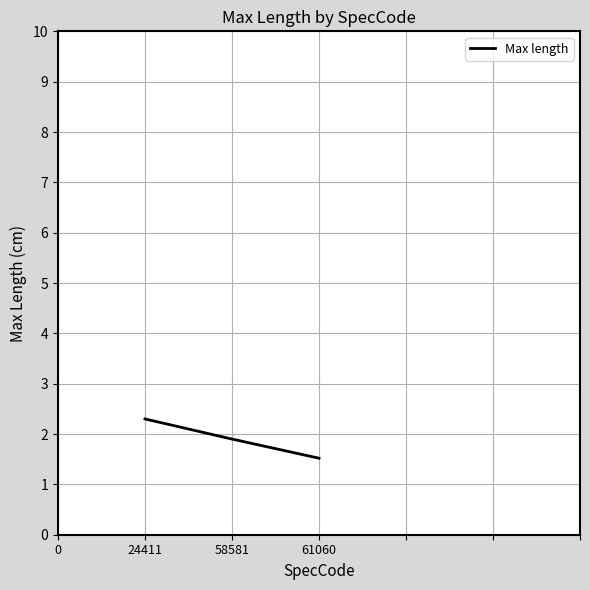

List the labels in order of value, largest first.

24411, 58581, 61060